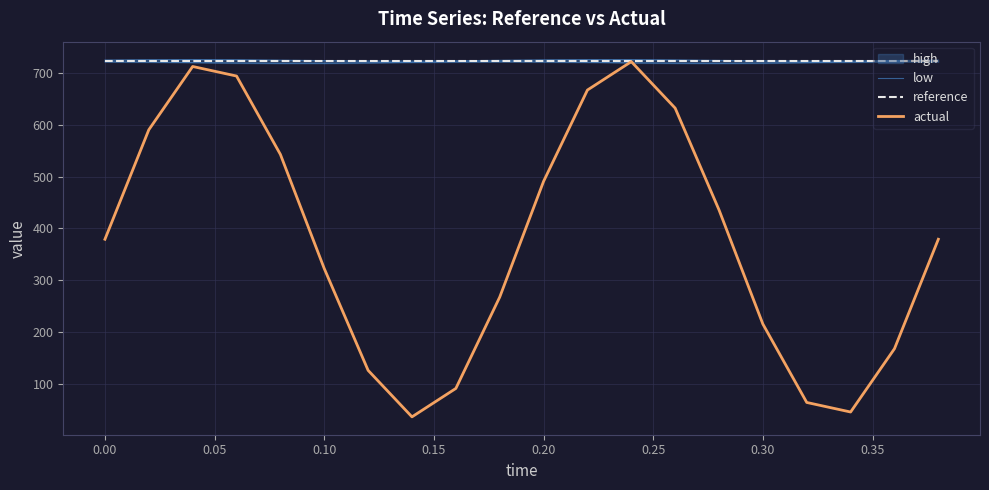

The actual series shows 378.9 at 0.00. True or false?

True